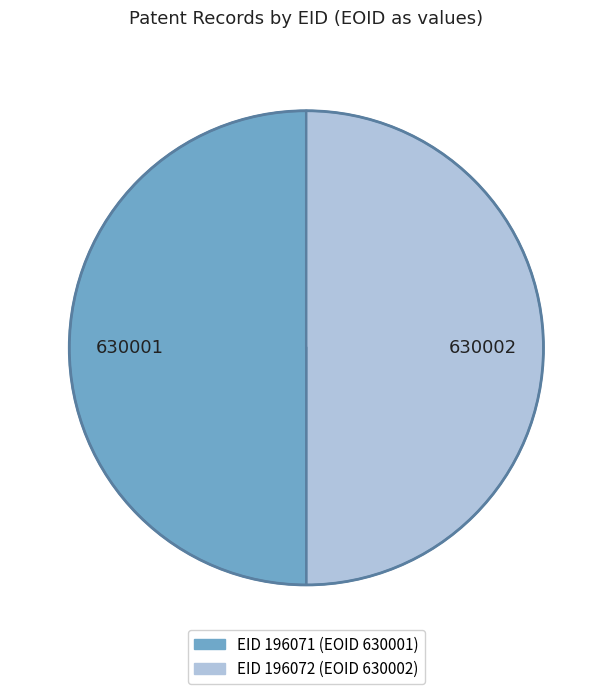

How many slices are in this pie chart?

2